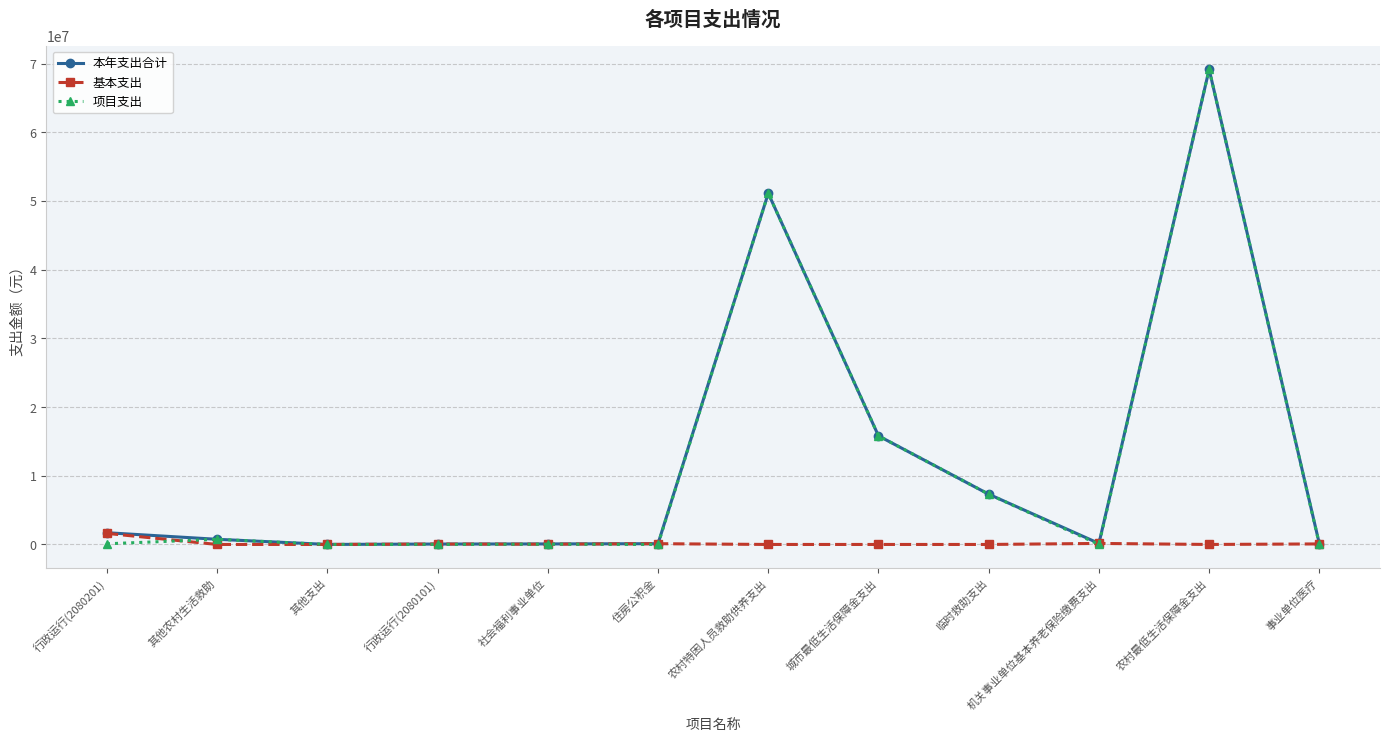

The 本年支出合计 series shows 75539112.6 at 农村特困人员救助供养支出. True or false?

False